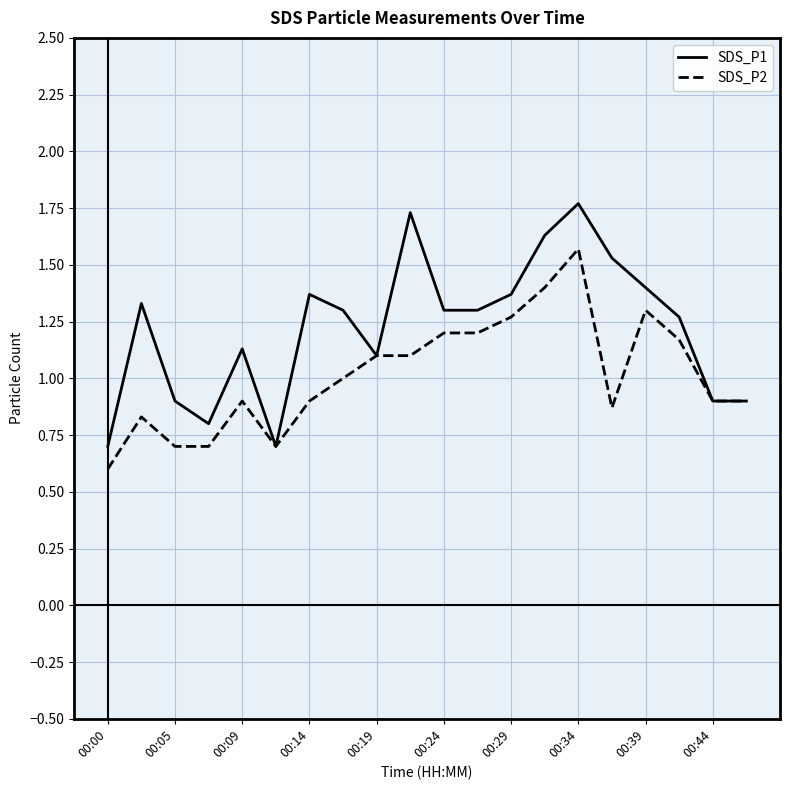

Count the number of categories in the chart.

20